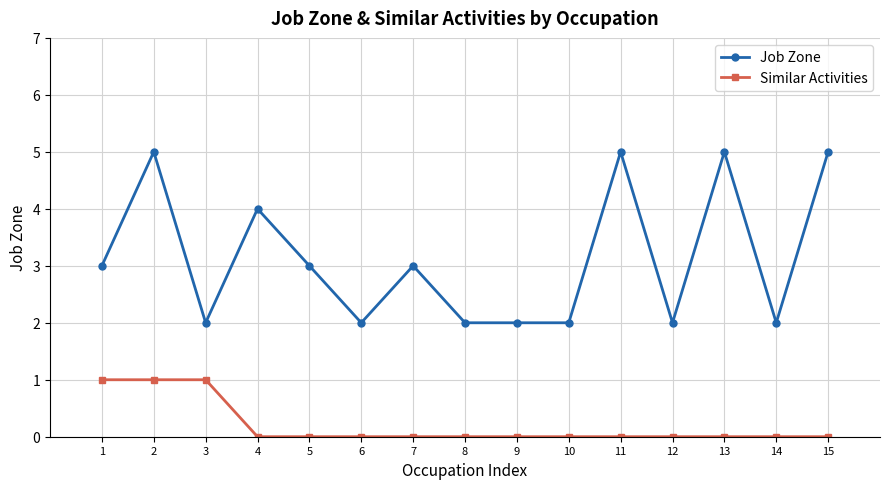

What is the value of the Job Zone point at the 6th from the left?

2